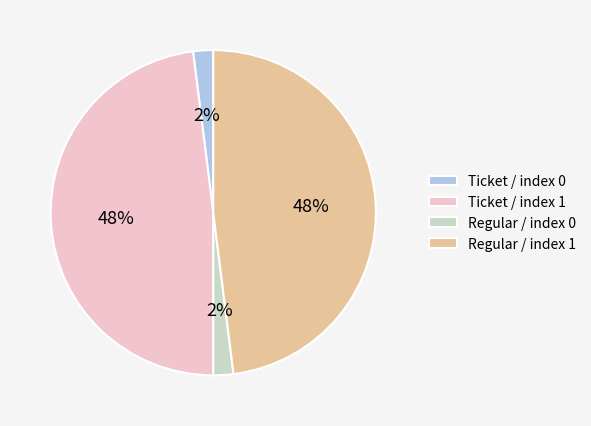

To the nearest percent, what is the difference between the largest and smallest slice percentages?

46%